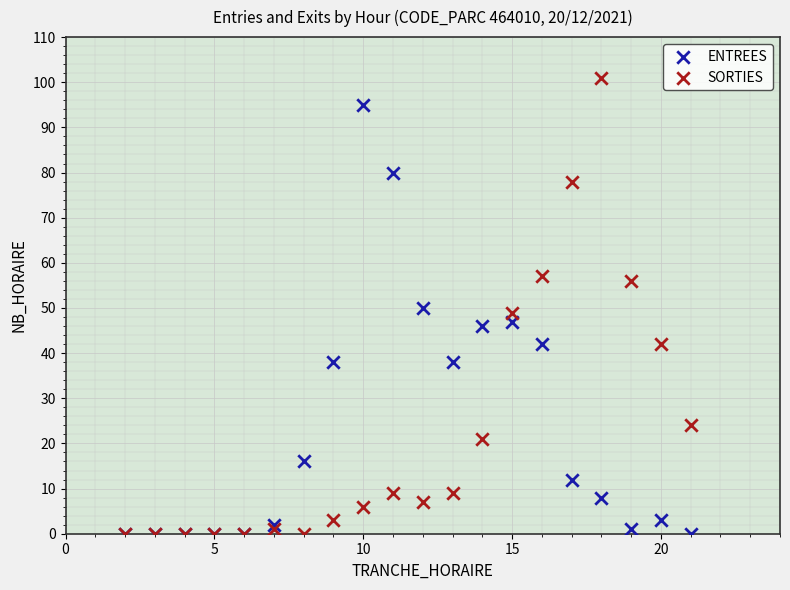

What are all the series names shown in the legend?

ENTREES, SORTIES